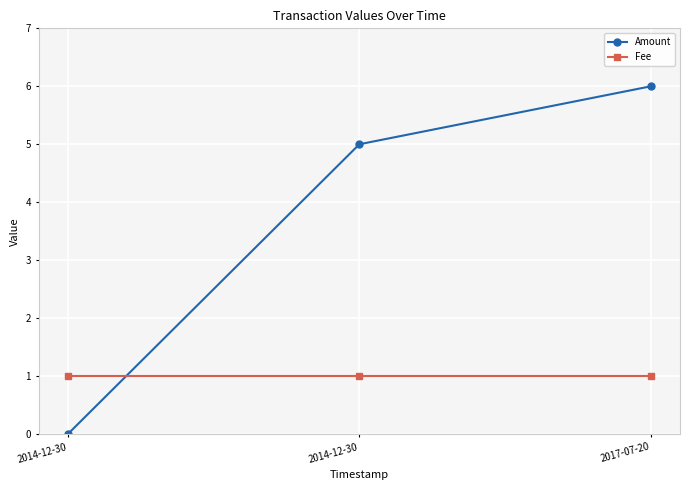

The Amount series shows -2 at 2014-12-30. True or false?

False